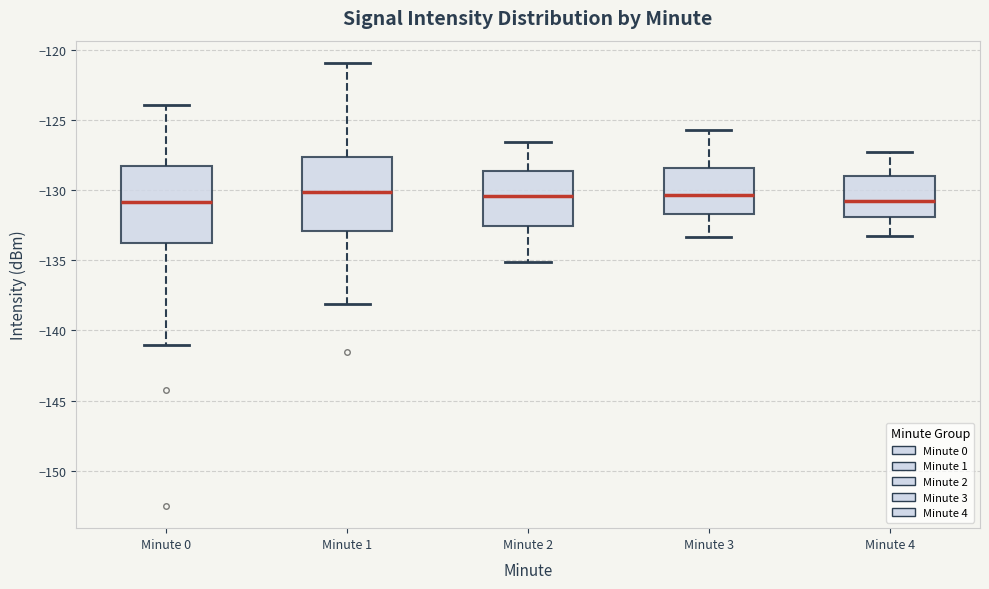

Where does the median line of the box for Minute 4 sit on the y-axis? The values are not printed on the chart, so give them approximately, as read against the axis.

-130.5